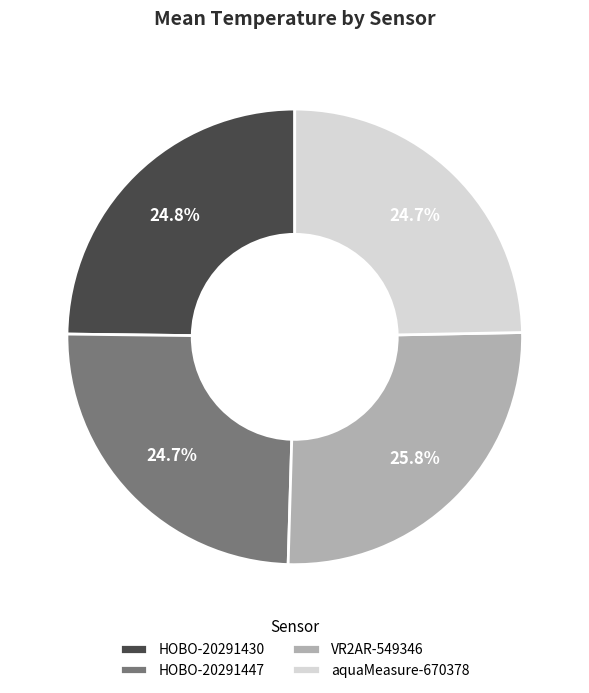

Approximately how many times larger is the value at VR2AR-549346 compared to aquaMeasure-670378?

1.0